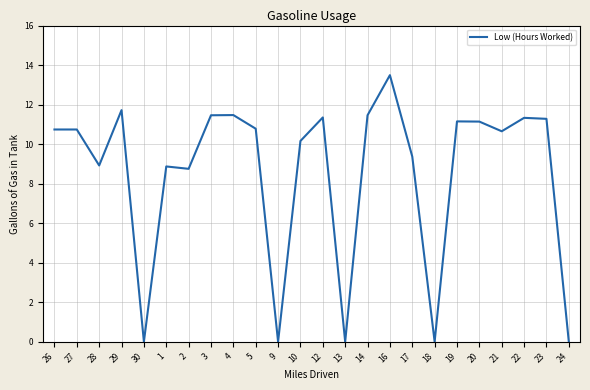

What is the difference between the values at 2 and 26?

2.0